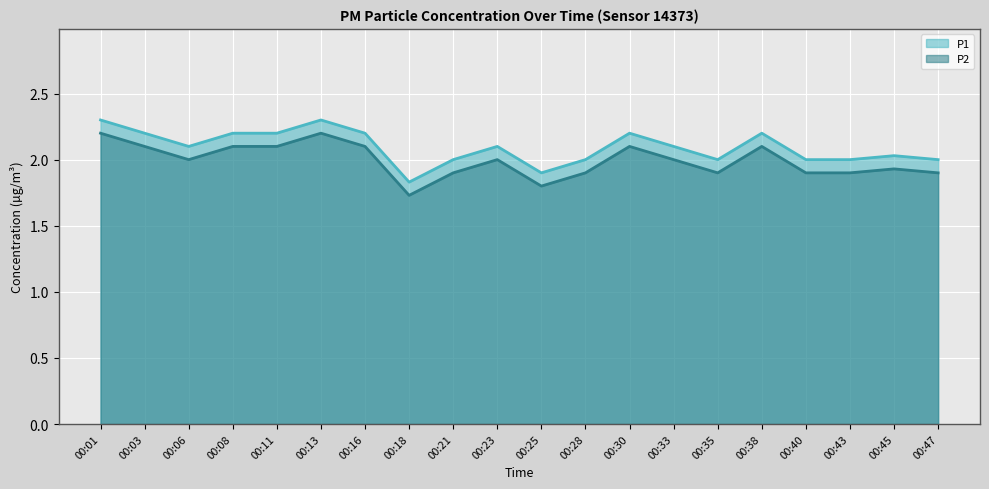

What is the total value across all series at 00:01?

4.5